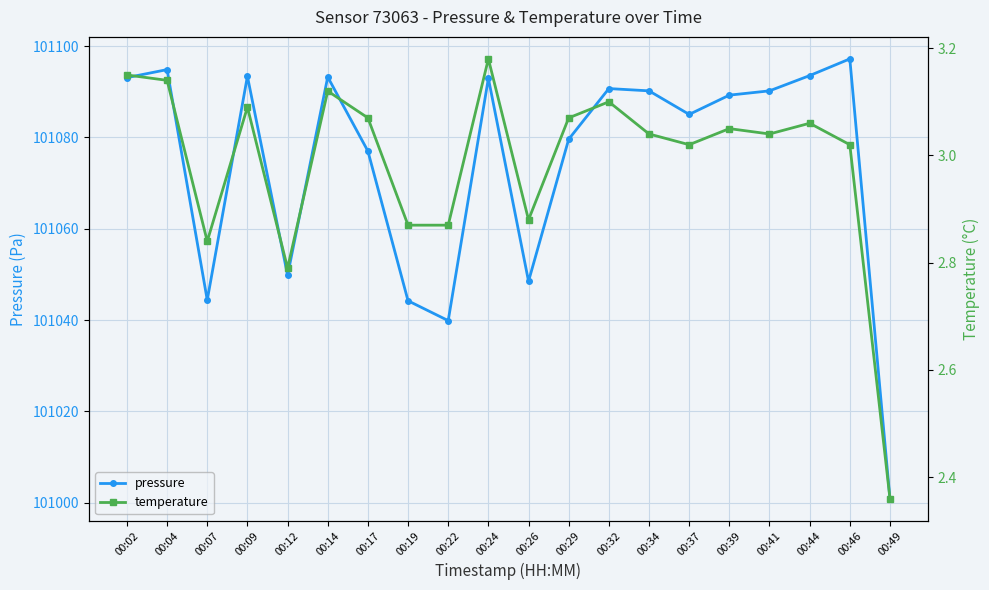

What is the spread (max minus min) of values at 00:04?

101091.7